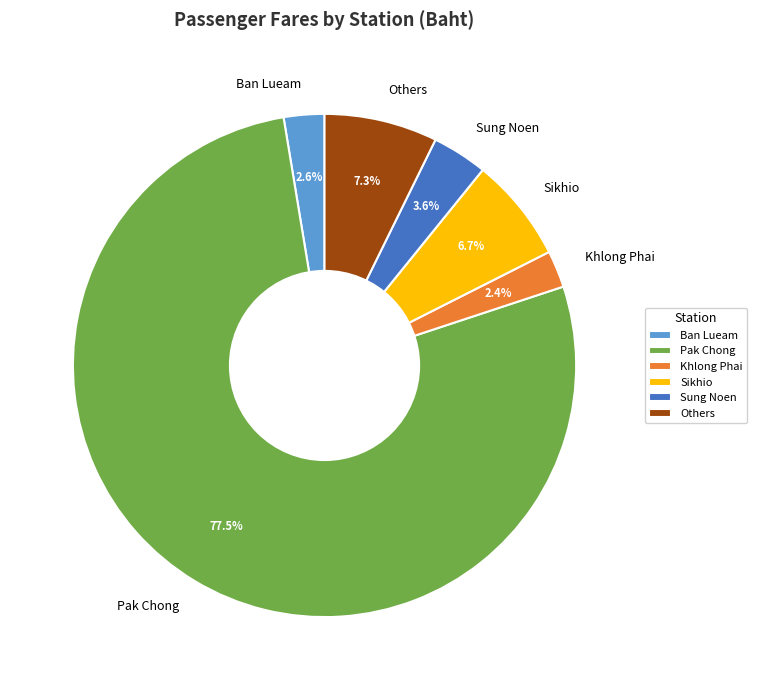

What is the total percentage of Khlong Phai and Sikhio?

9.1%